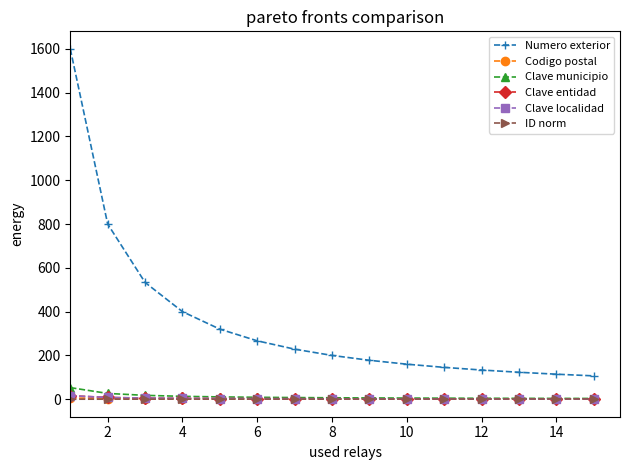

Which series has the widest spread of values?

Numero exterior